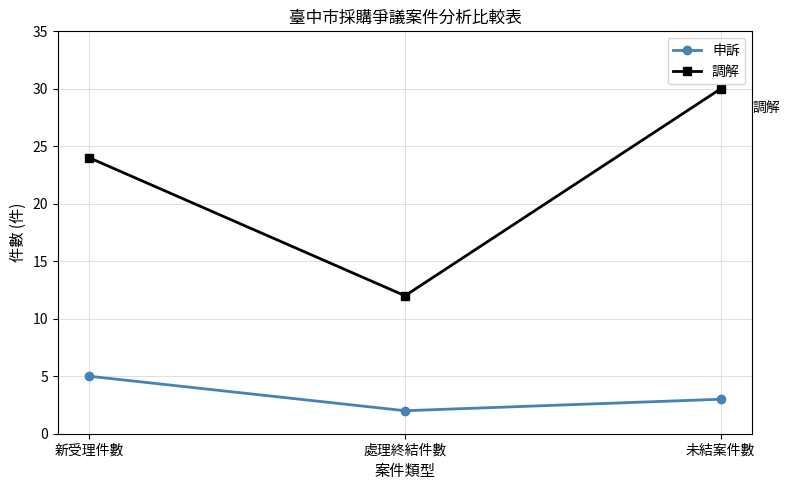

What is the label of the 1st point from the right?

未結案件數